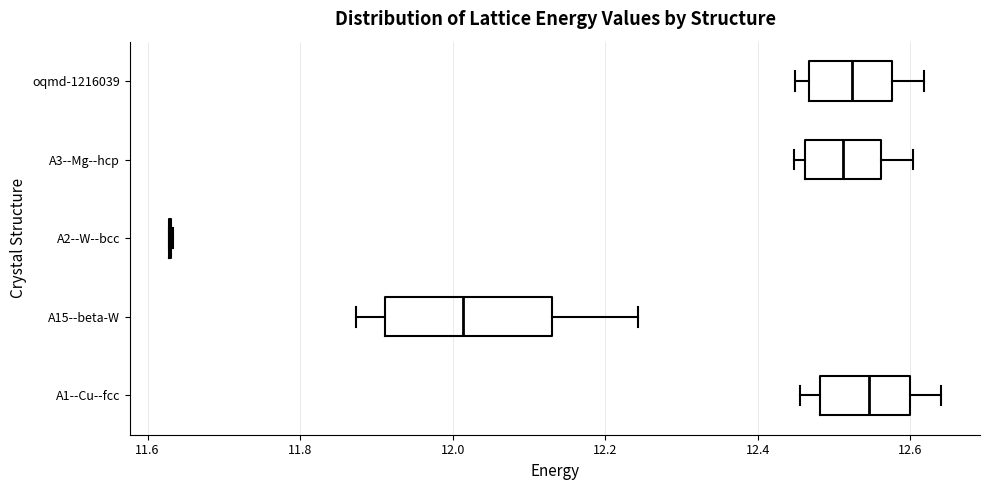

Reading bottom to top, transcribe this box plot: for each box, give where its median line is, the range the box spans, and where its two whiskers end, as read against the x-axis. The values are not printed on the chart, so give them approximately, as read against the axis.

A1--Cu--fcc: median 12.54, box 12.48 to 12.60, whiskers 12.46 to 12.64
A15--beta-W: median 12.02, box 11.92 to 12.14, whiskers 11.88 to 12.24
A2--W--bcc: box collapsed to a line at 11.62, whiskers 11.62 to 11.64
A3--Mg--hcp: median 12.52, box 12.46 to 12.56, whiskers 12.44 to 12.60
oqmd-1216039: median 12.52, box 12.46 to 12.58, whiskers 12.44 to 12.62